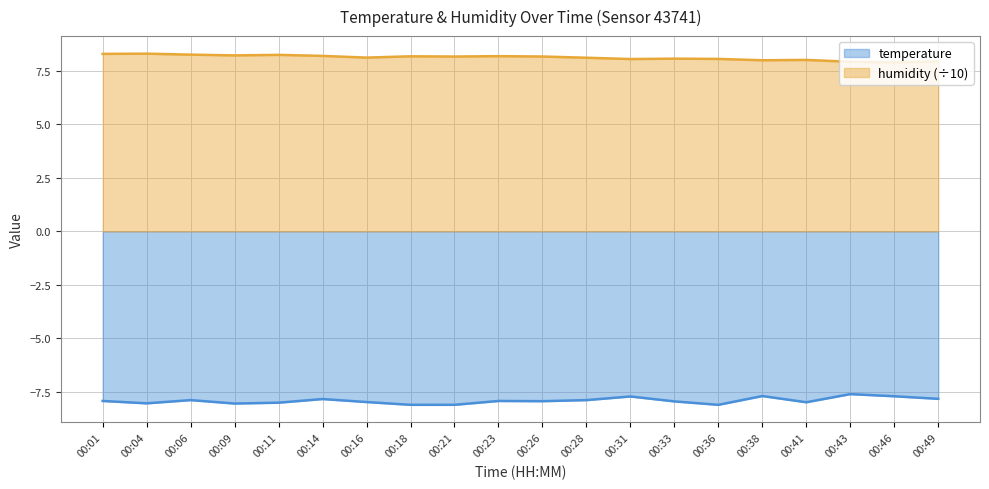

How many lines are shown in the chart?

2